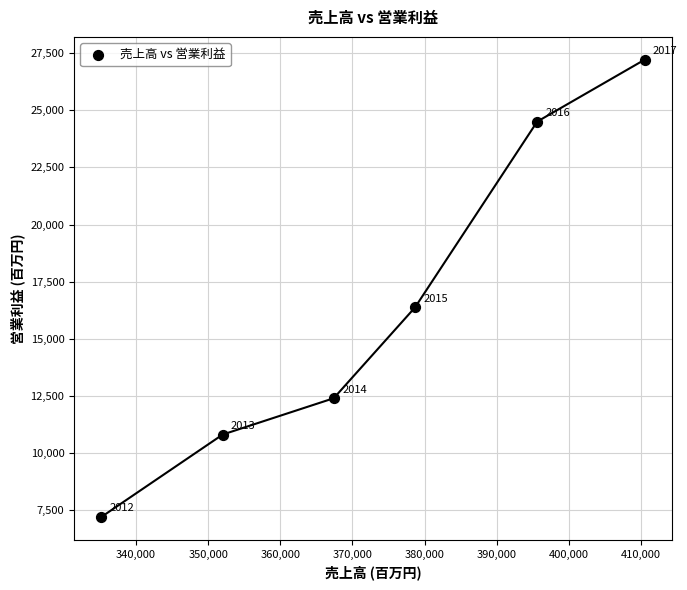

What is the average X value?

373220